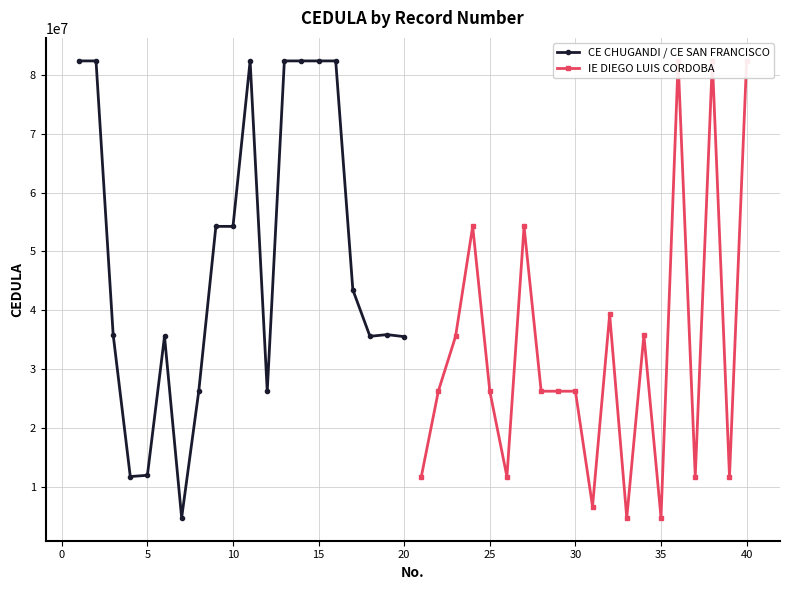

True or false: IE DIEGO LUIS CORDOBA has more than 1 interior local peaks.

True